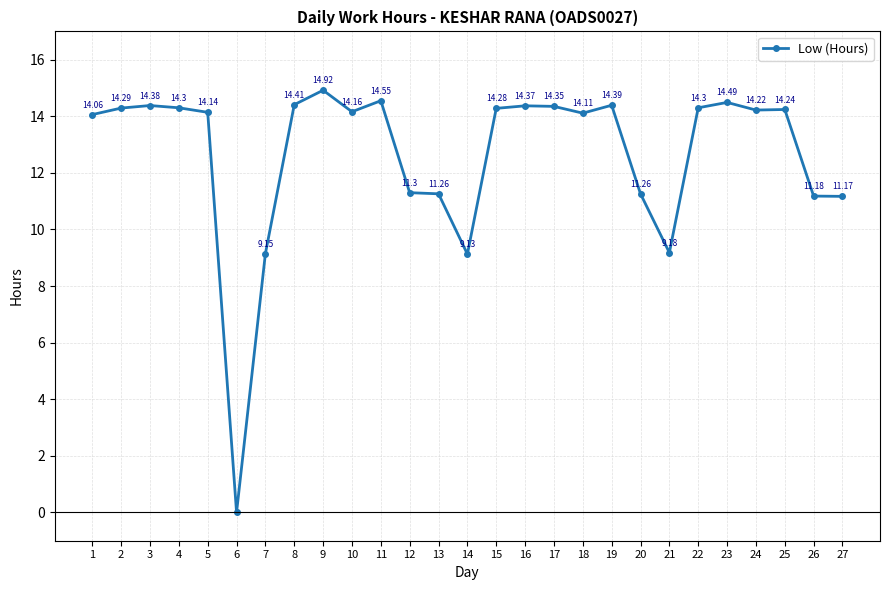

How many lines are shown in the chart?

1